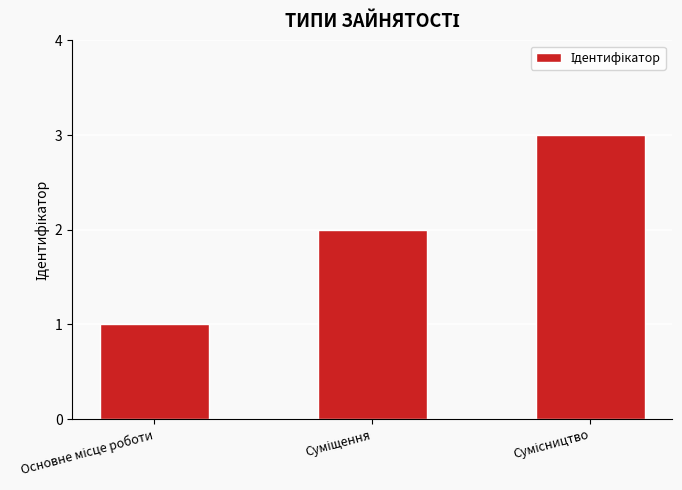

What is the maximum value shown in the chart?

3